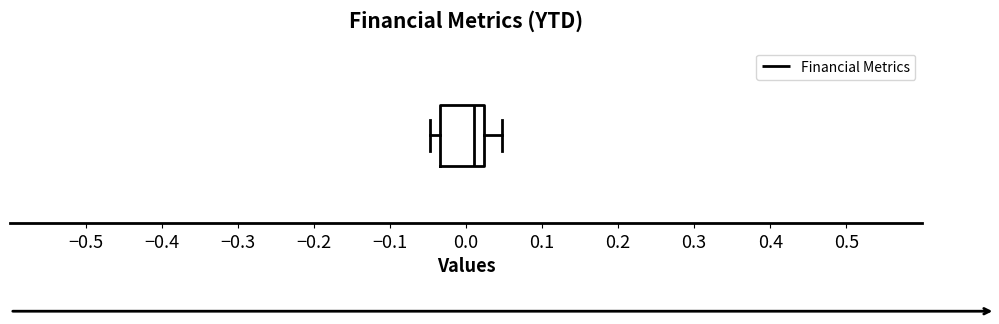

Read this box plot against the x-axis: the position of the median line, the range covered by the box, and the ends of both whiskers. The values are not printed on the chart, so give them approximately, as read against the axis.

median 0.01, box -0.03 to 0.02, whiskers -0.05 to 0.05